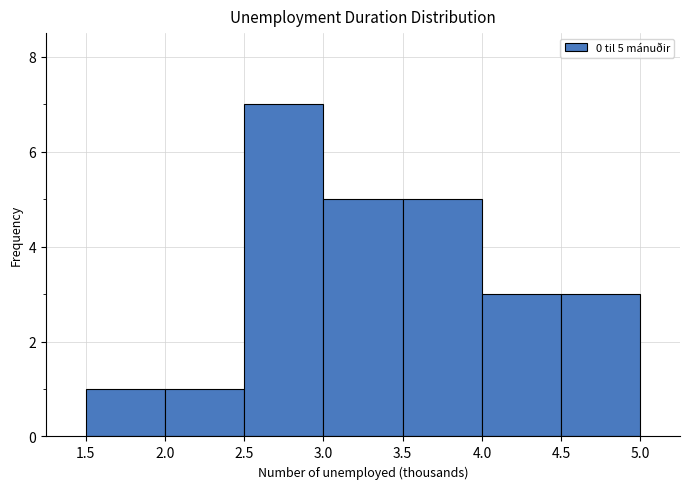

Over which range of the x-axis is the bar tallest?

2.5 to 3.0